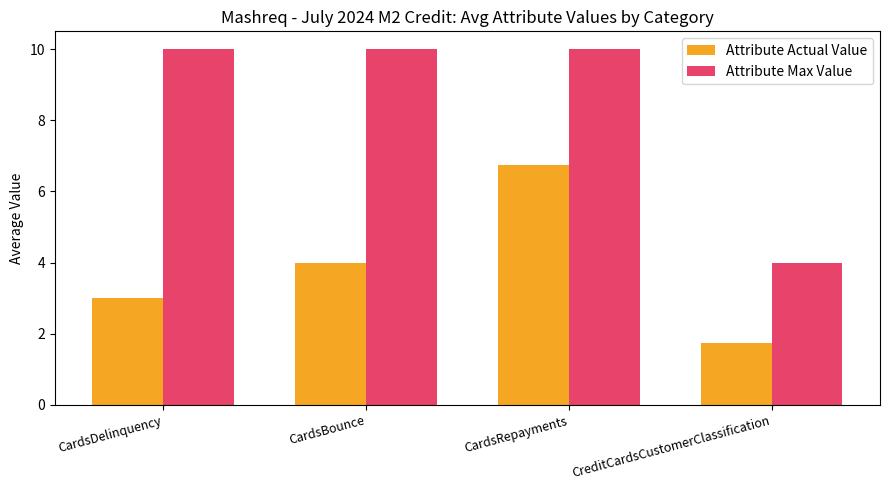

Count the number of data series in this chart.

2